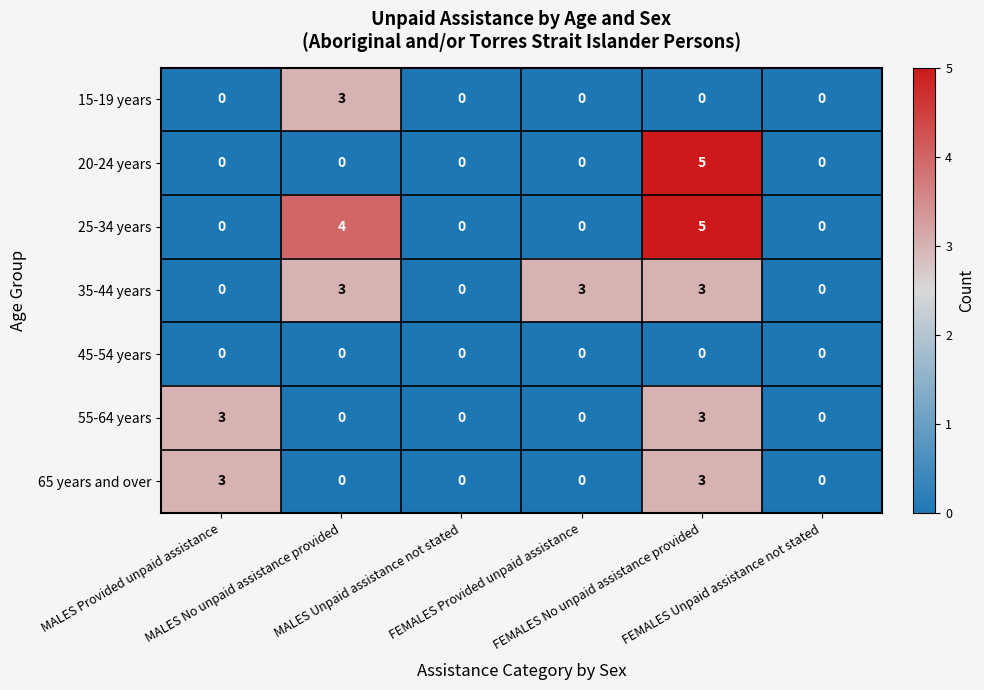

What is the highest value of the 55-64 years series?

3